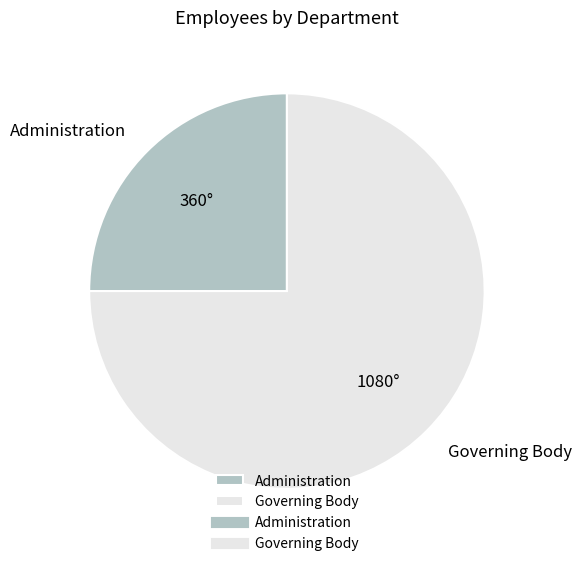

How many slices are in this pie chart?

2